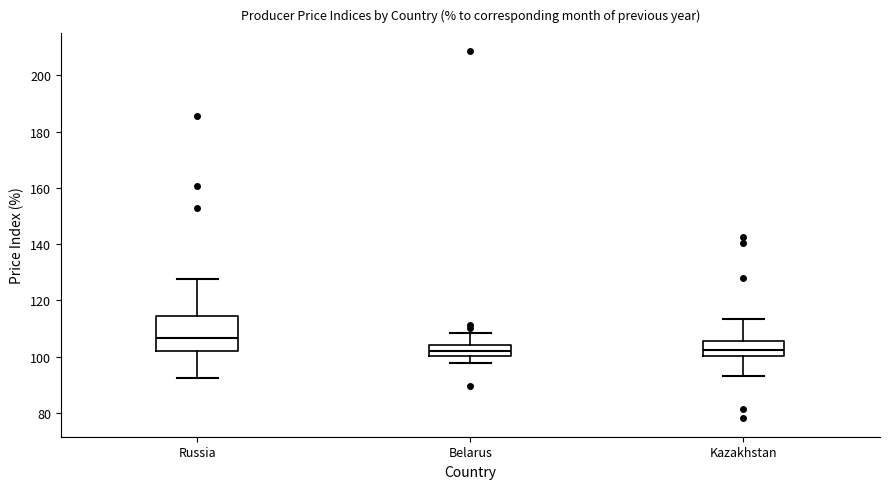

Reading left to right, read every box against the y-axis: the position of its median line, the range the box covers, and the ends of its whiskers. The values are not printed on the chart, so give them approximately, as read against the axis.

Russia: median 106, box 102 to 114, whiskers 92 to 128
Belarus: median 102, box 100 to 104, whiskers 98 to 108
Kazakhstan: median 102, box 100 to 106, whiskers 94 to 114